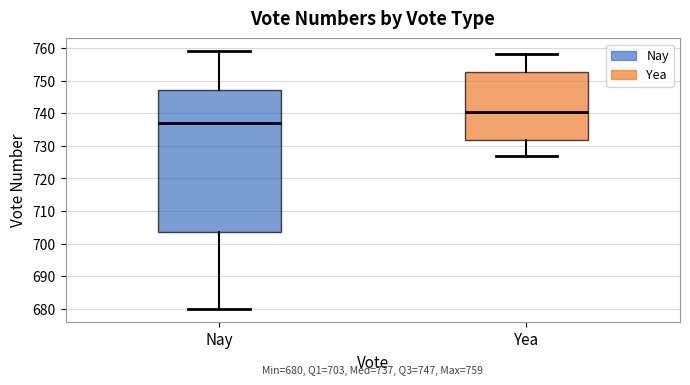

Comparing the boxes themselves (not the whiskers), which one is the tallest?

Nay